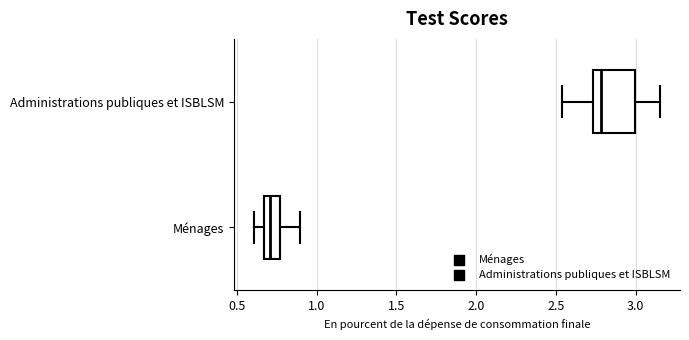

Reading bottom to top, transcribe this box plot: for each box, give where its median line is, the range the box spans, and where its two whiskers end, as read against the x-axis. The values are not printed on the chart, so give them approximately, as read against the axis.

Ménages: median 0.70, box 0.65 to 0.75, whiskers 0.60 to 0.90
Administrations publiques et ISBLSM: median 2.80, box 2.75 to 3.00, whiskers 2.55 to 3.15